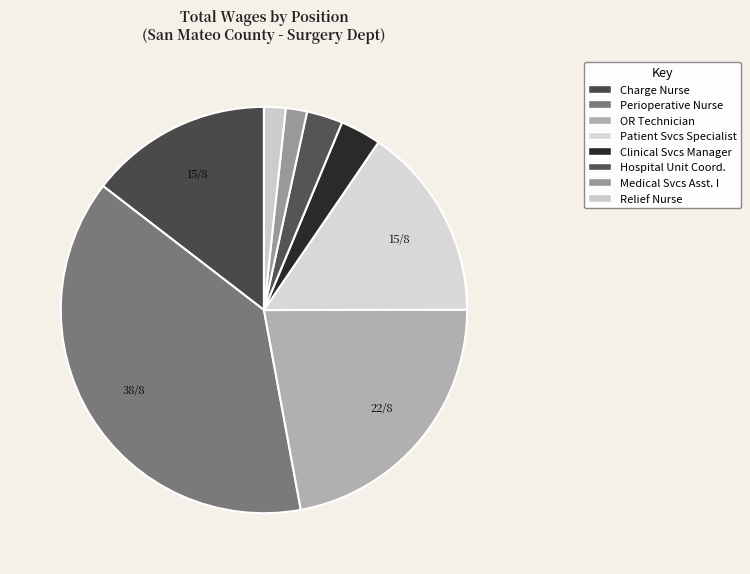

How many slices are in this pie chart?

8